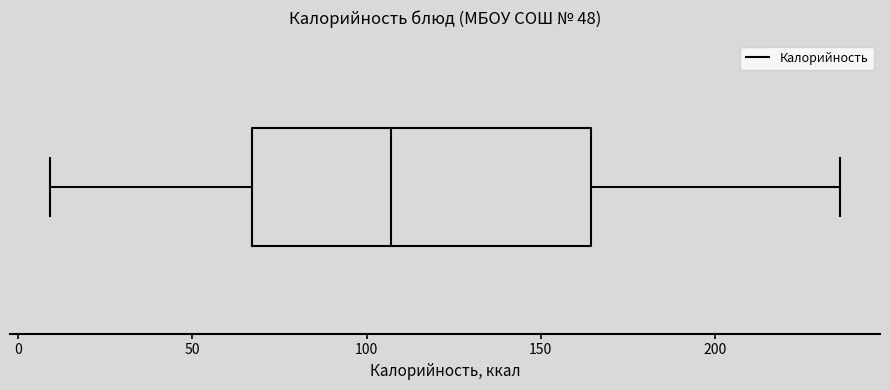

Transcribe this box plot: give where the median line is, the range the box spans, and where the two whiskers end, as read against the x-axis. The values are not printed on the chart, so give them approximately, as read against the axis.

median 105, box 65 to 165, whiskers 10 to 235